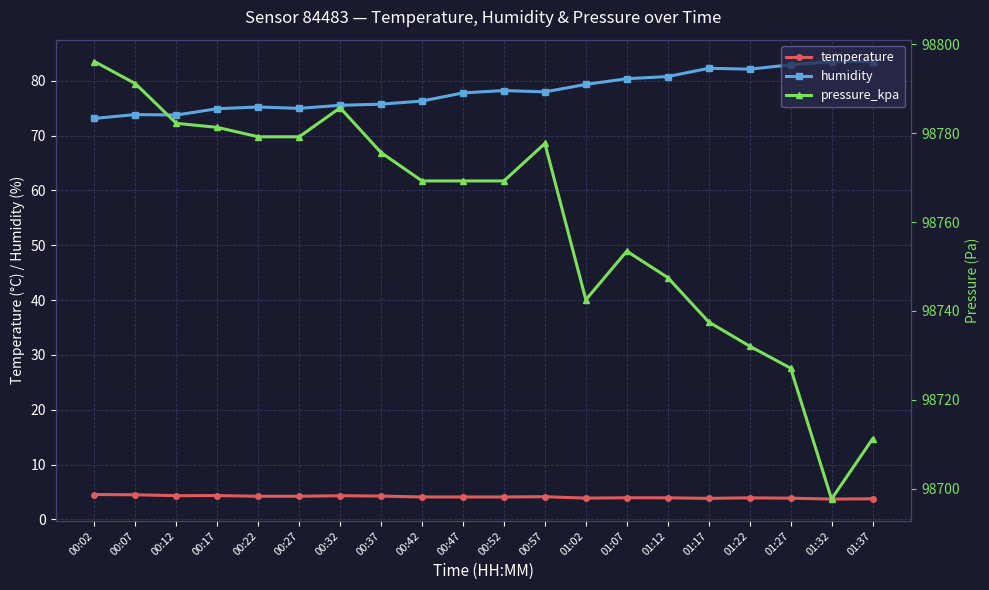

What is the difference between the highest and lowest values at 01:22?

98728.2